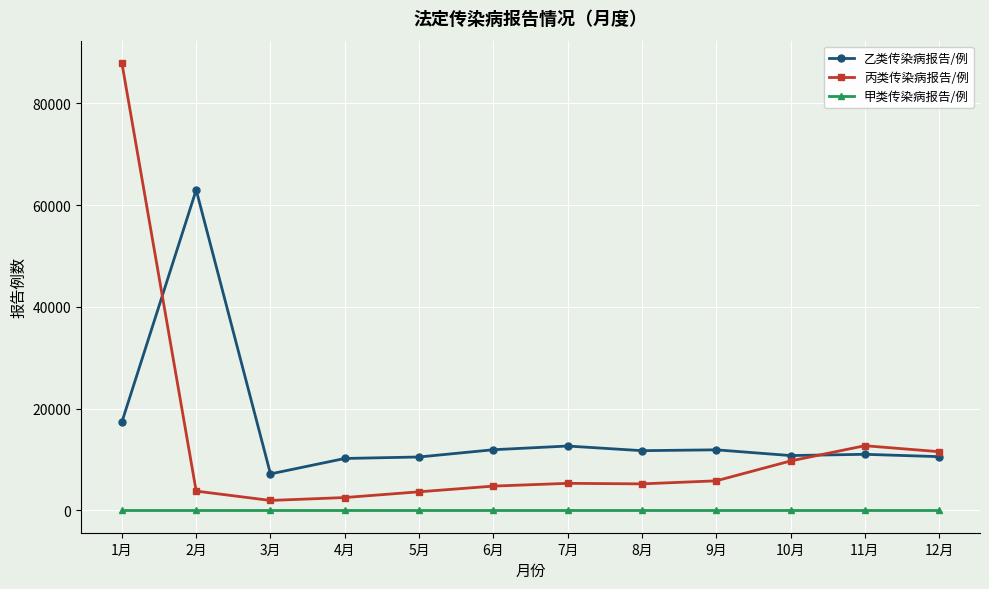

What is the difference between the 乙类传染病报告/例 values at 10月 and 4月?

571